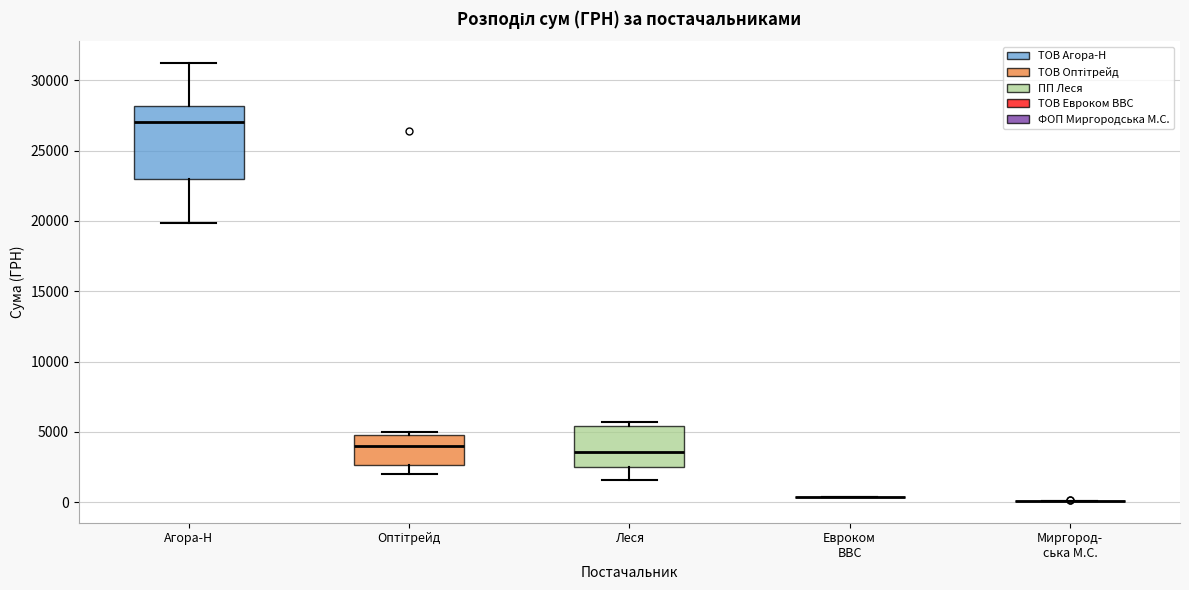

Reading left to right, read every box against the y-axis: the position of its median line, the range the box covers, and the ends of its whiskers. The values are not printed on the chart, so give them approximately, as read against the axis.

Агора-Н: median 27000, box 23000 to 28000, whiskers 20000 to 31000
Оптітрейд: median 4000, box 2500 to 5000, whiskers 2000 to 5000 (just above the box's upper edge)
Леся: median 3500, box 2500 to 5500, whiskers 1500 to 5500 (just above the box's upper edge)
Евроком ВВС: box collapsed to a line at 500, whiskers 500 to 500
Миргород- ська М.С.: box collapsed to a line at 0, whiskers 0 to 0